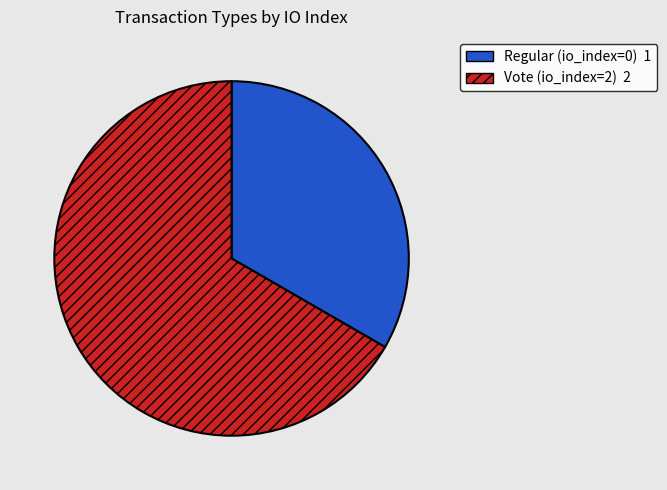

Which slice is the largest?

Vote (io_index=2)